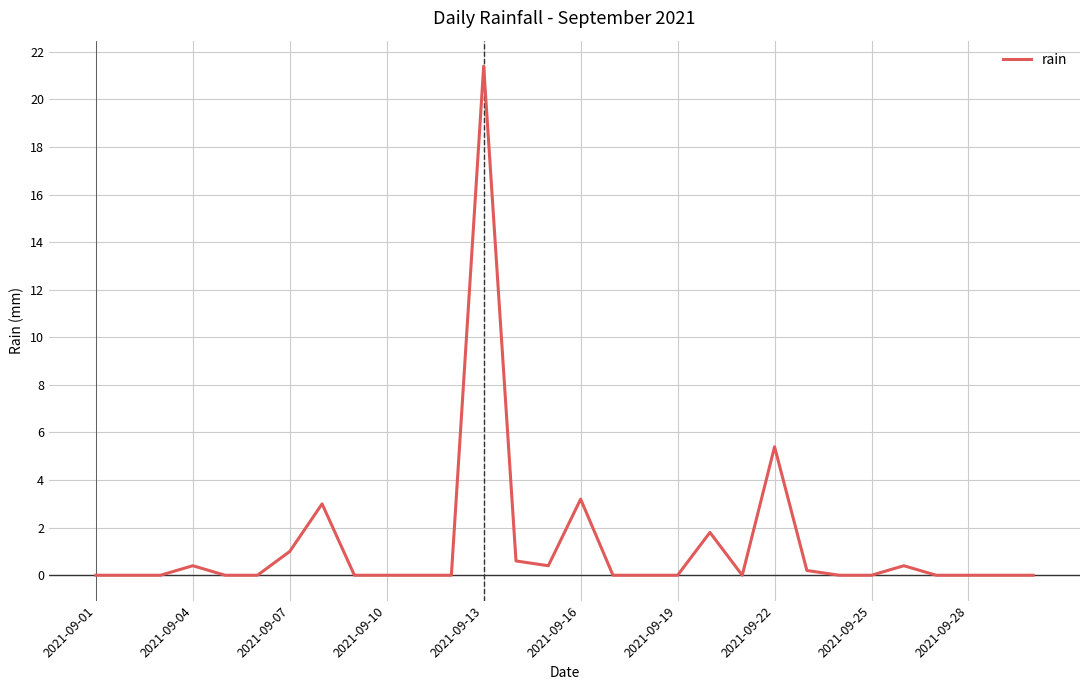

What is the difference between the second highest and minimum values?

5.4